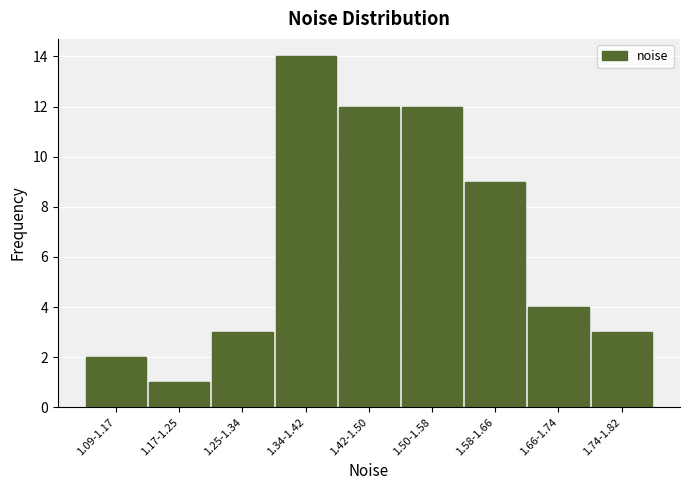

Reading left to right, what are all the values shown in this chart?

2	1	3	14	12	12	9	4	3